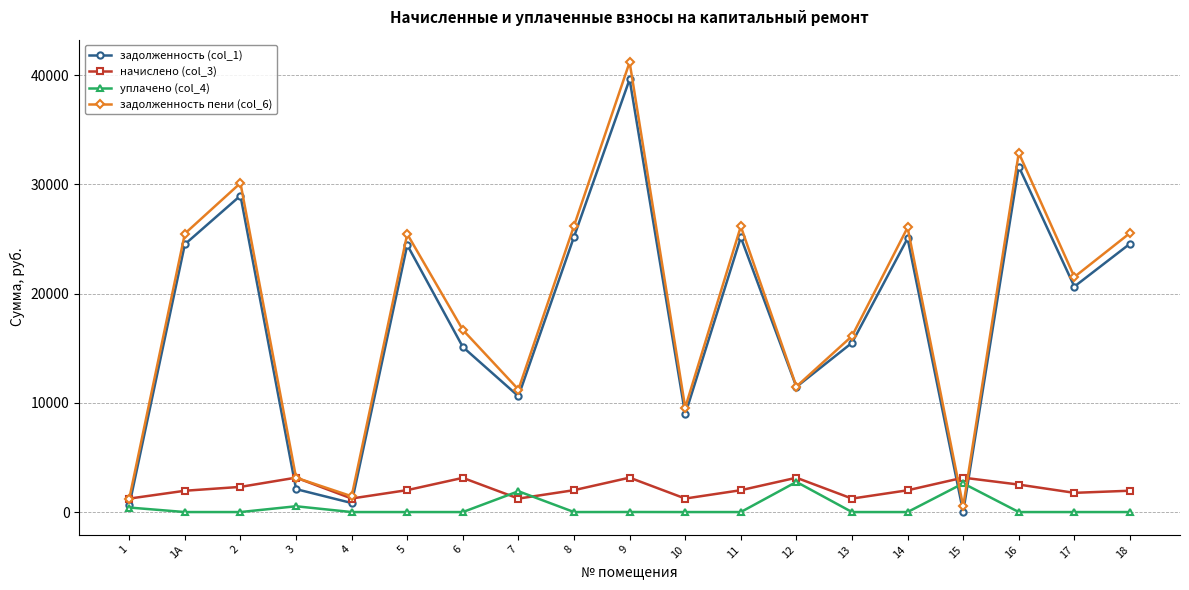

Is it true that уплачено (col_4) equals -1404.0 at 6?

False